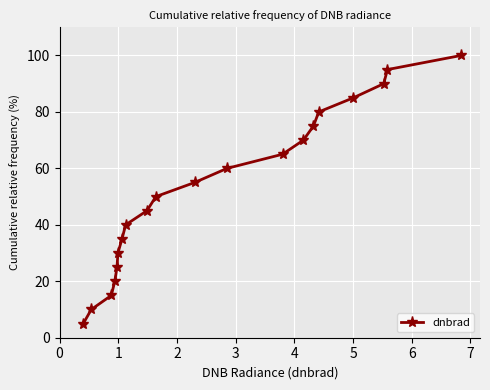

What is the value of the 10th point from the left?

50.0